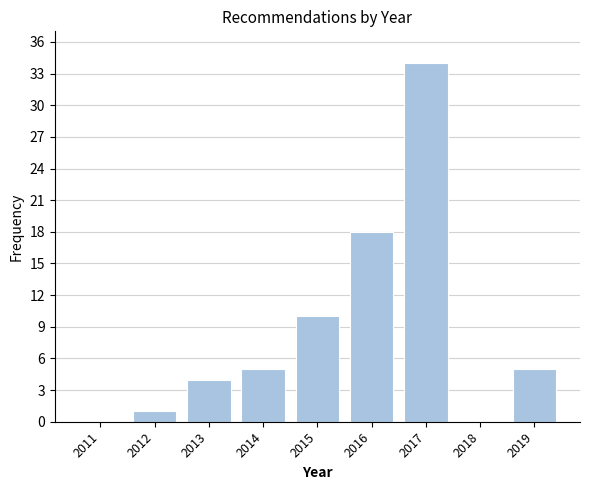

Reading left to right, list all the values displayed in this chart.

2011=0	2012=1	2013=4	2014=5	2015=10	2016=18	2017=34	2018=0	2019=5